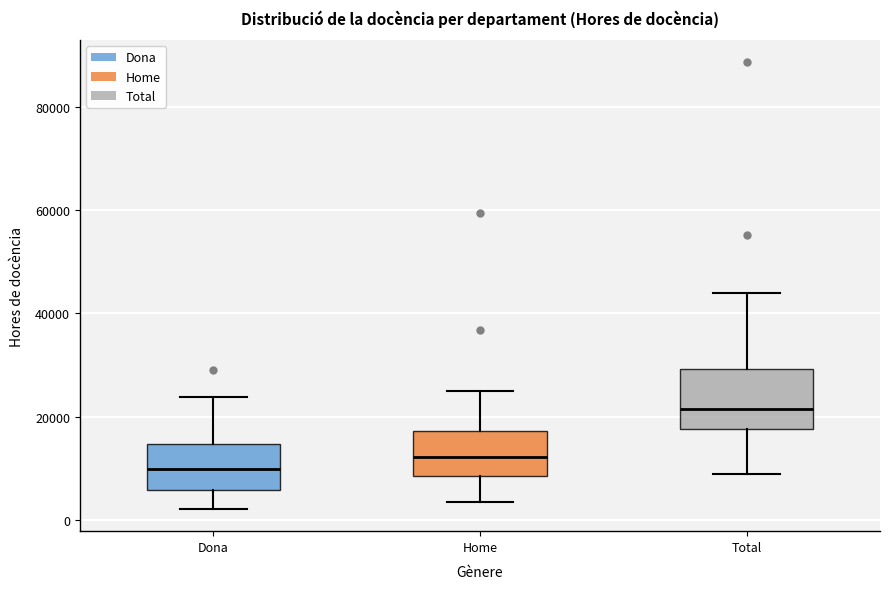

Where does the median line of the box for Total sit on the y-axis? The values are not printed on the chart, so give them approximately, as read against the axis.

22000